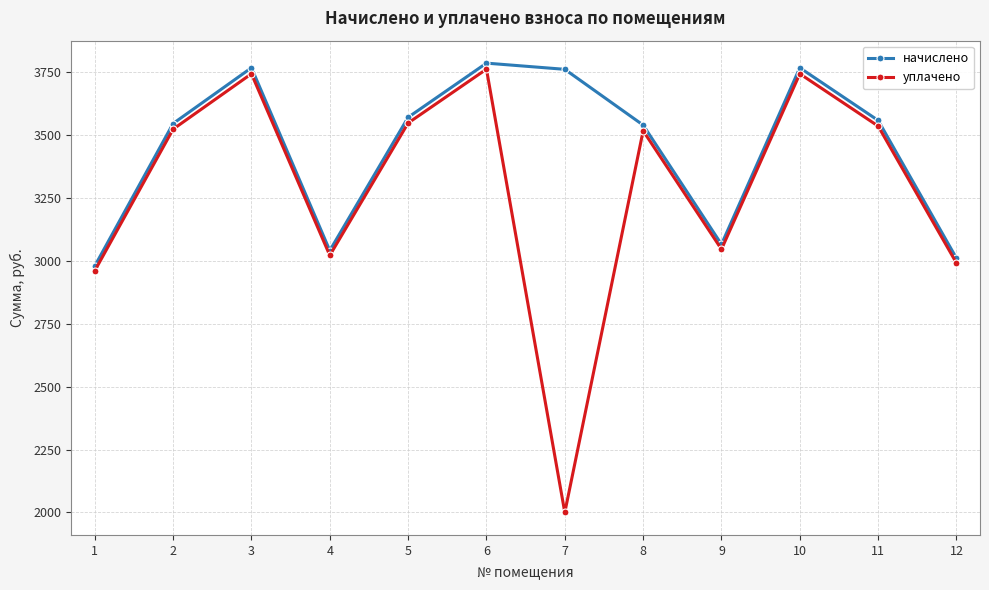

What are all the series names shown in the legend?

начислено, уплачено